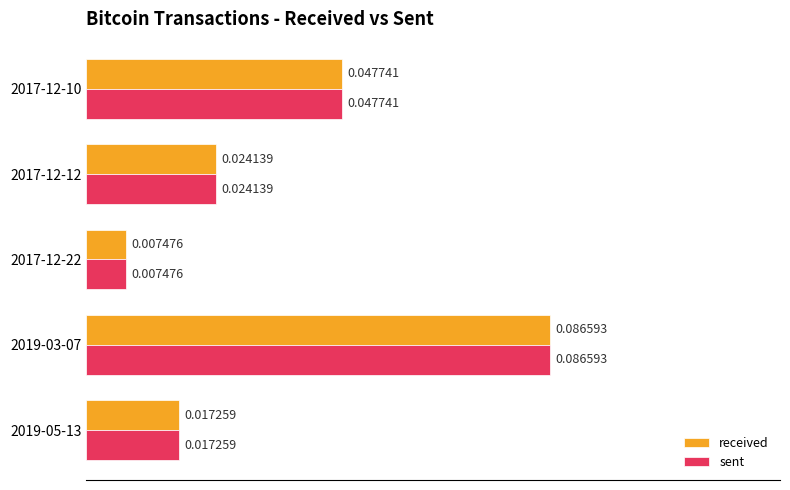

Rank the categories by received value from highest to lowest.

2019-03-07, 2017-12-10, 2017-12-12, 2019-05-13, 2017-12-22